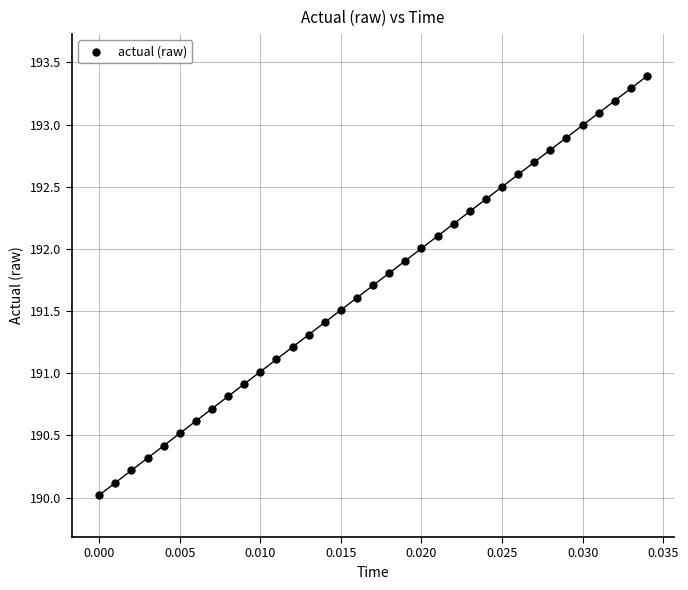

What is the range of Y values (max minus min)?

3.4